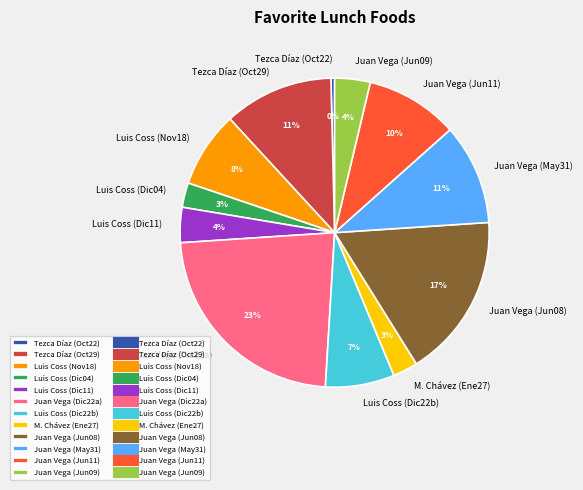

Do Juan Vega (Jun11) and Juan Vega (Jun09) together represent more than half of the pie?

No